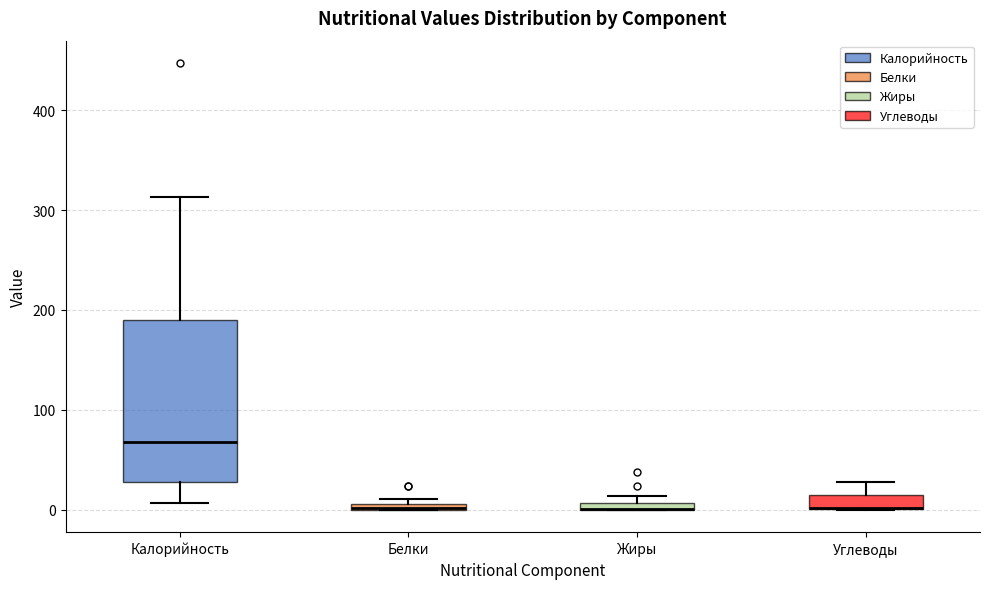

Where is the lower edge of the box for Белки on the y-axis? The values are not printed on the chart, so give them approximately, as read against the axis.

0